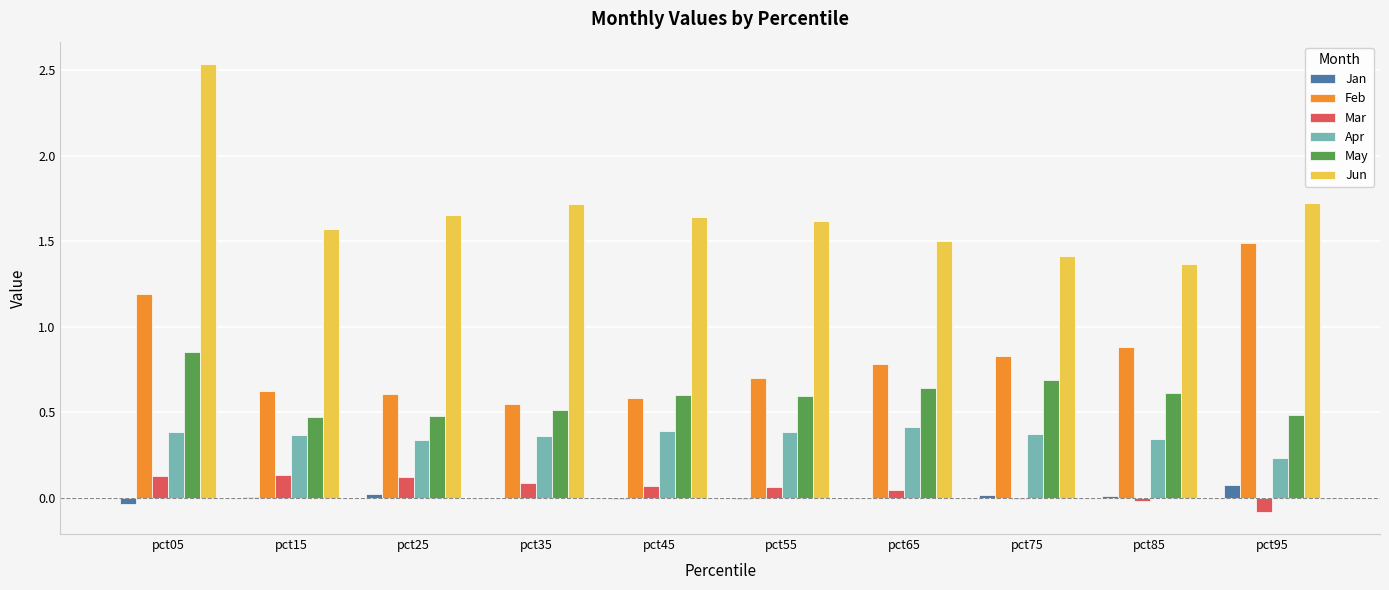

How many groups of bars are there?

10